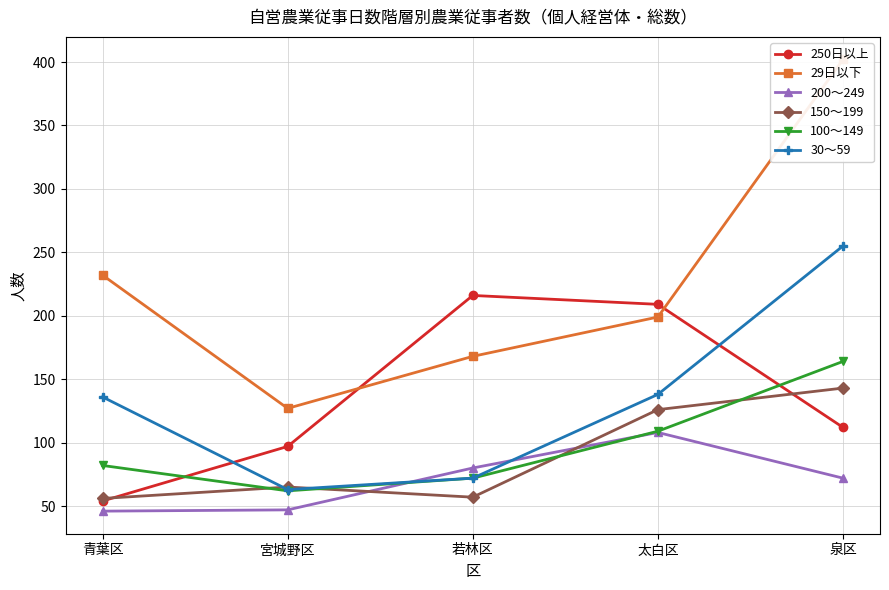

What is the total value across all series at 若林区?

665